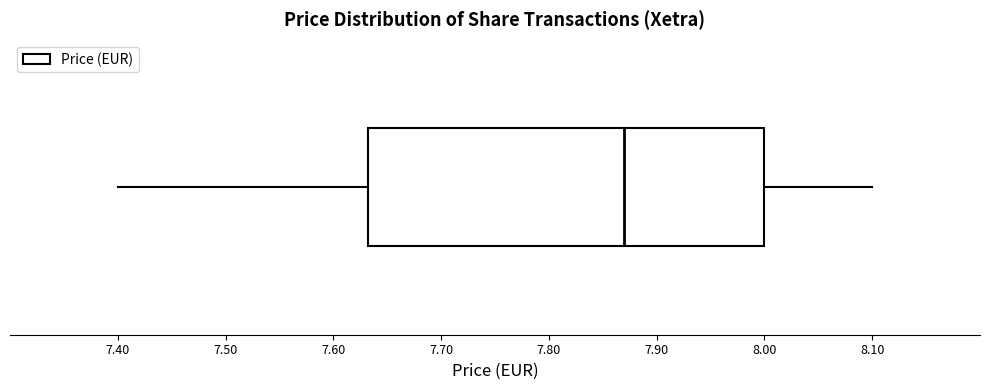

Transcribe this box plot: give where the median line is, the range the box spans, and where the two whiskers end, as read against the x-axis. The values are not printed on the chart, so give them approximately, as read against the axis.

median 7.87, box 7.63 to 8.00, whiskers 7.40 to 8.10